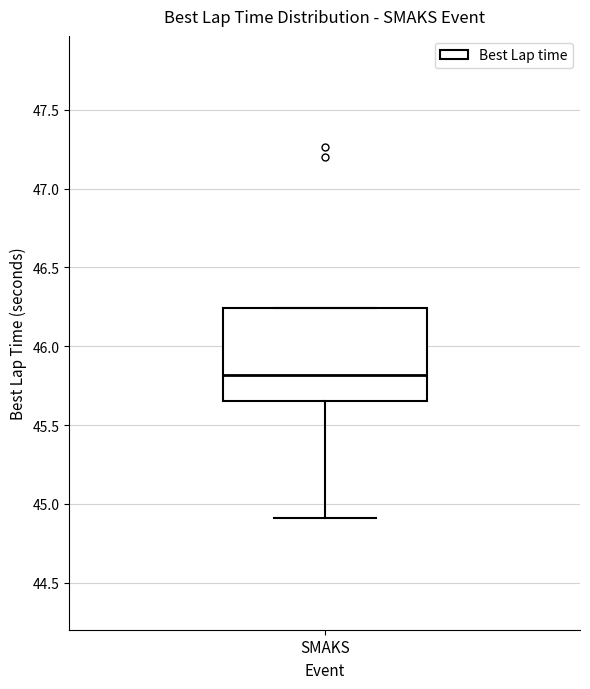

Where does the median line of the box for SMAKS sit on the y-axis? The values are not printed on the chart, so give them approximately, as read against the axis.

45.80